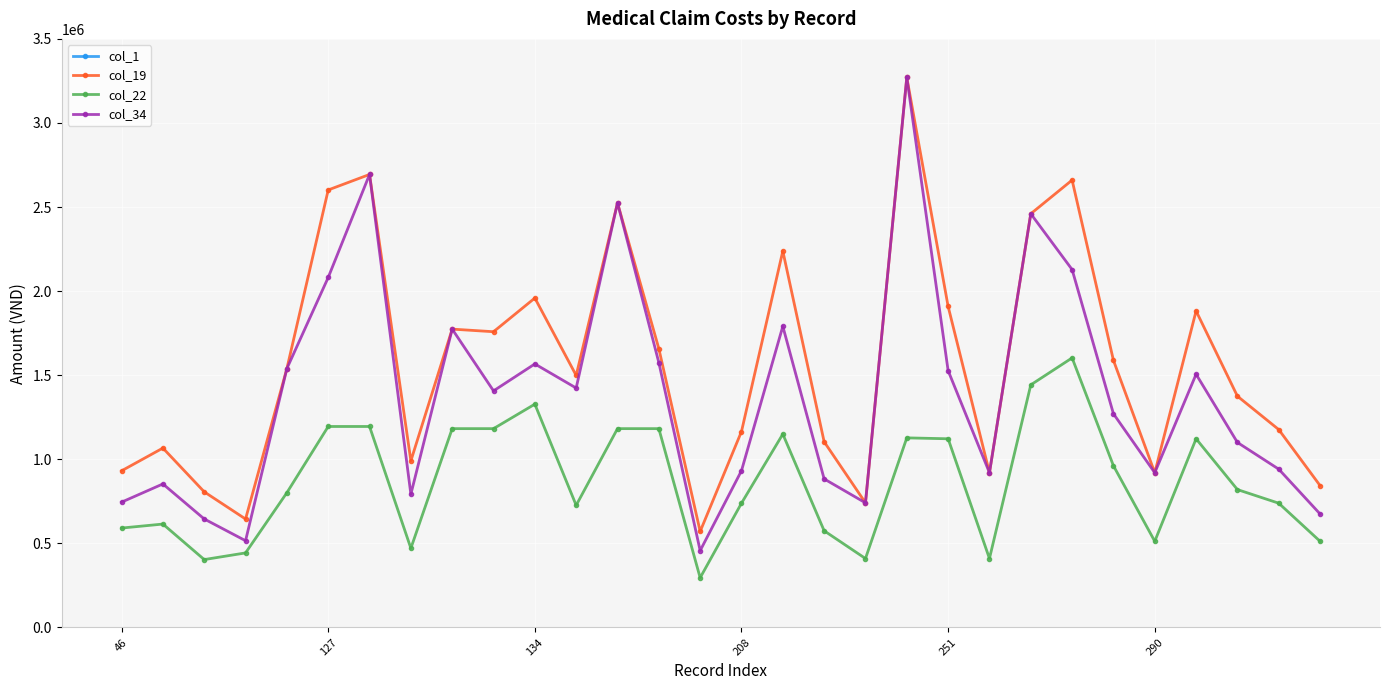

What is the highest value of the col_19 series?

3270858.0